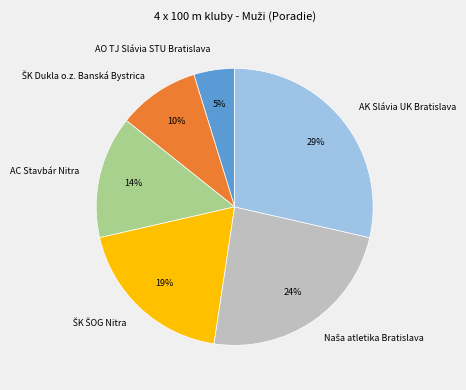

To the nearest percent, what is the difference between the largest and smallest slice percentages?

24%